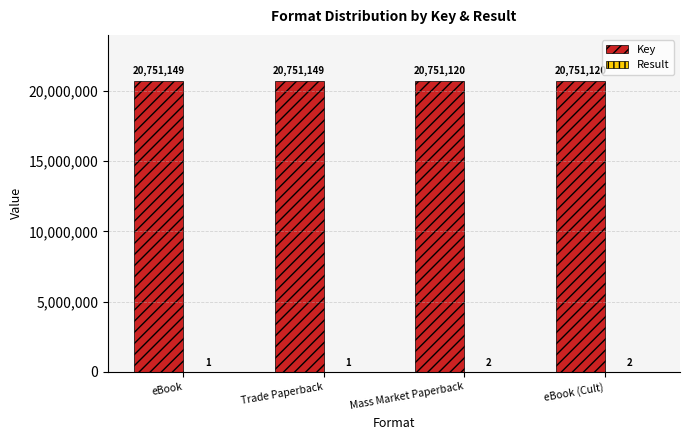

What is the total value across all series at Mass Market Paperback?

20751122